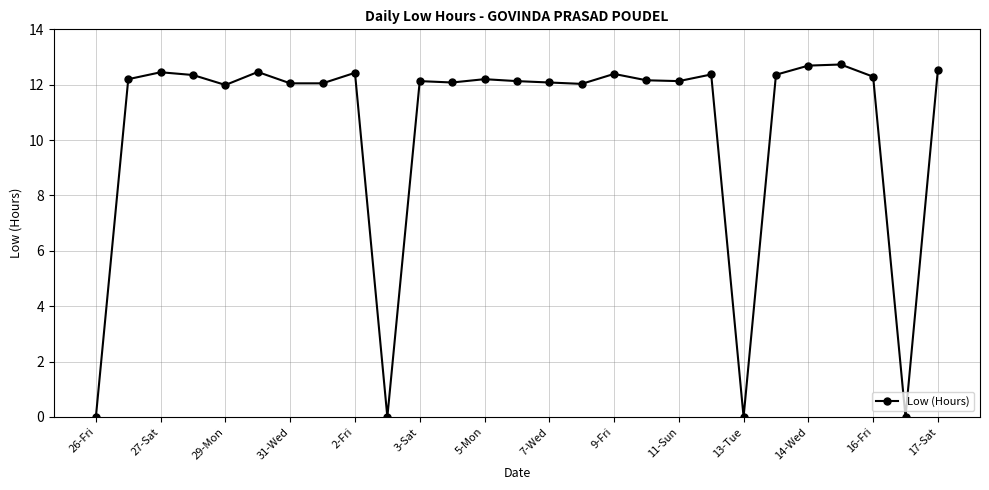

What is the value of the 19th point from the left?

12.1